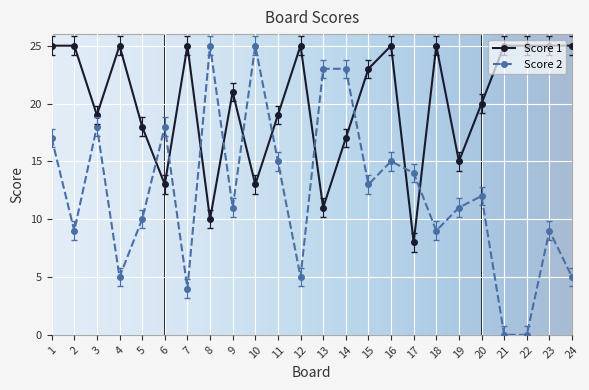

How many data points in Score 1 are less than 23?

12